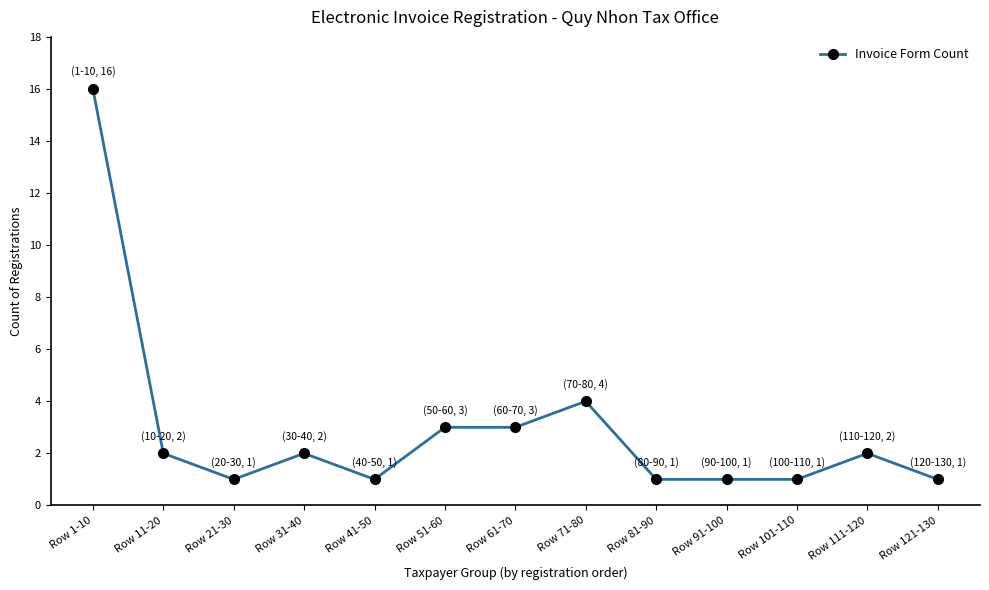

What is the smallest value displayed?

1